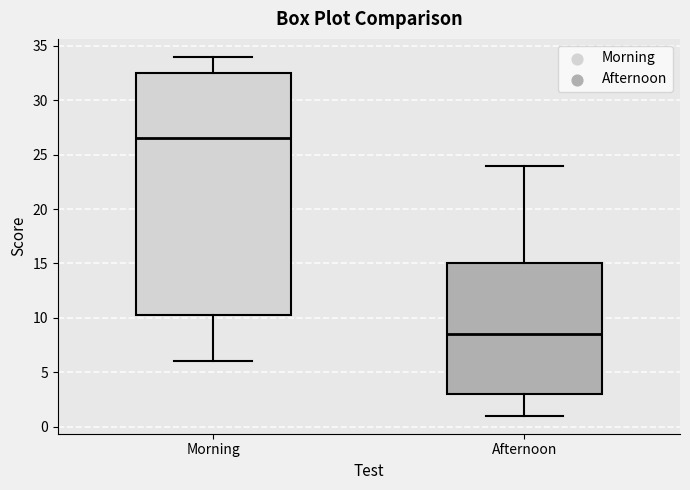

Which box is the tallest, from its lower edge to its upper edge?

Morning